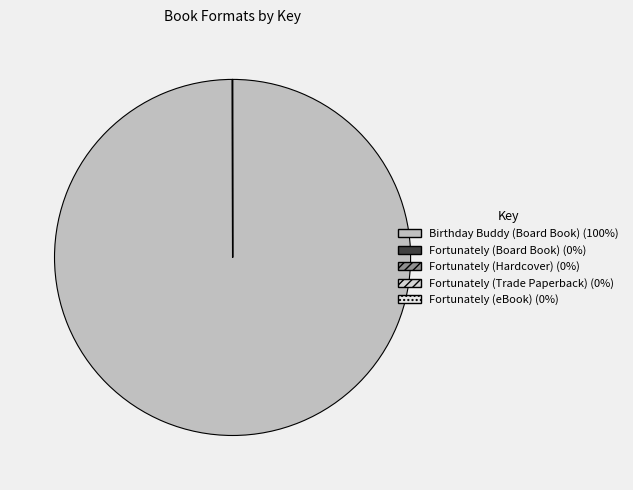

The Fortunately (Hardcover) slice represents 0% of the pie. True or false?

True